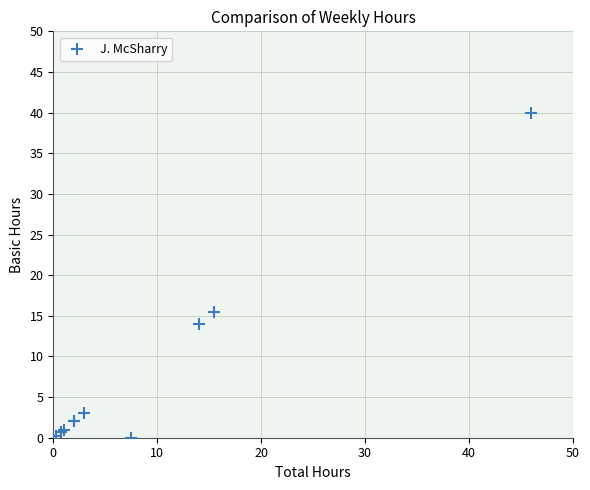

What Y value in the scatter plot is closest to 20?

15.5